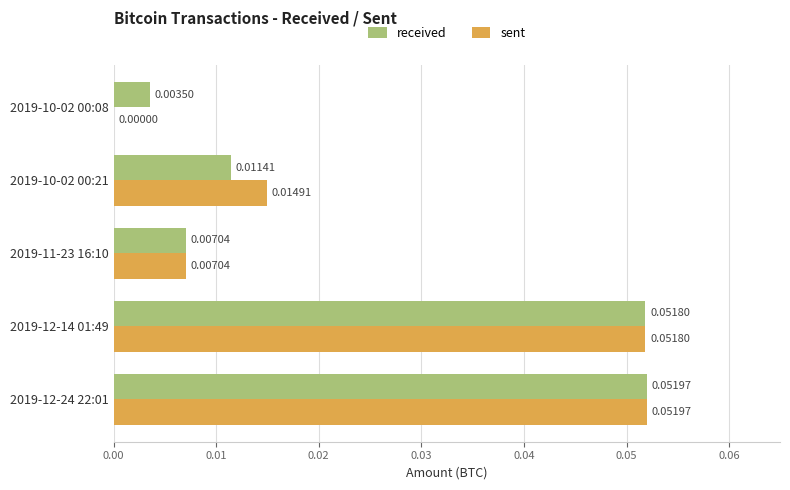

Which series changed the most between 2019-11-23 16:10 and 2019-10-02 00:08?

sent